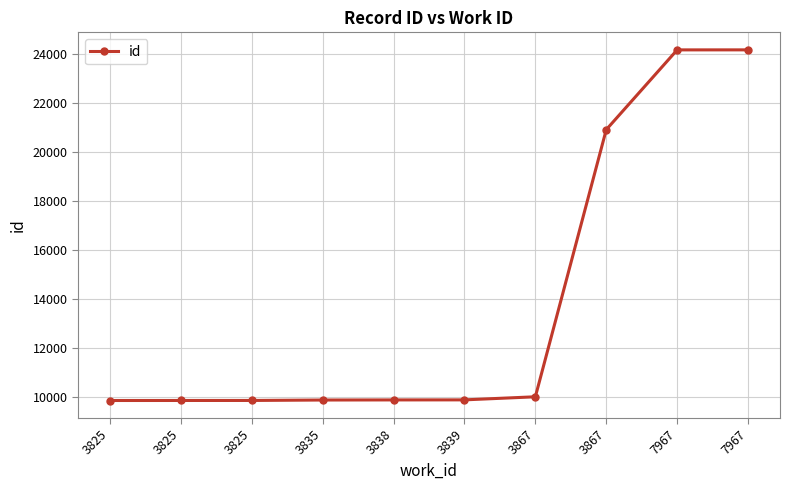

Is it true that the value at 3838 is 5291?

False